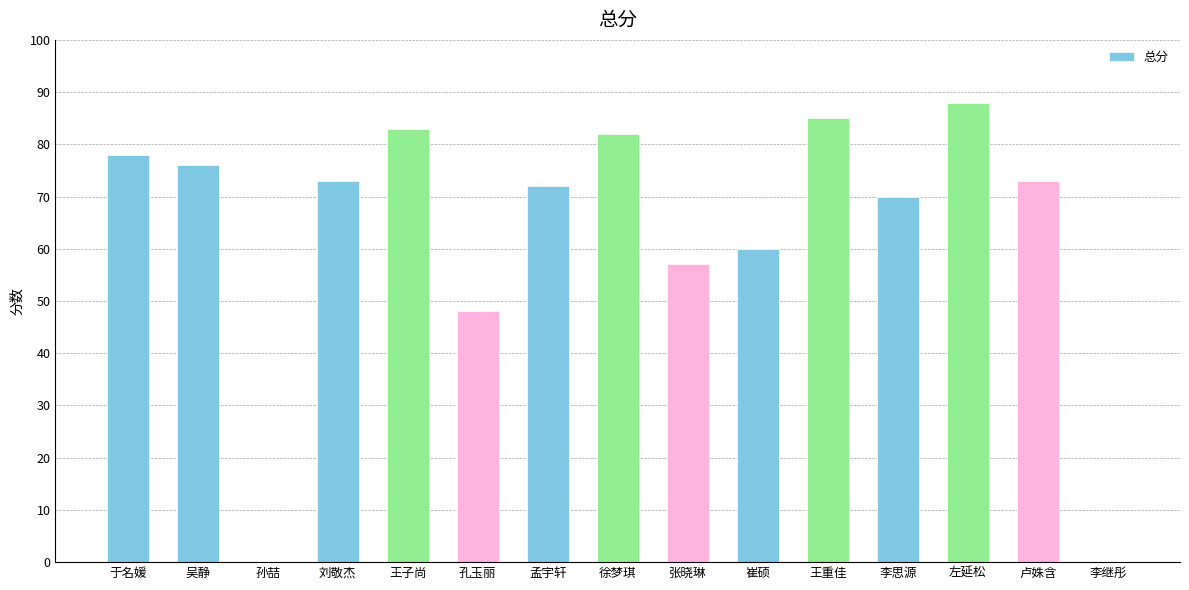

What is the average value?

63